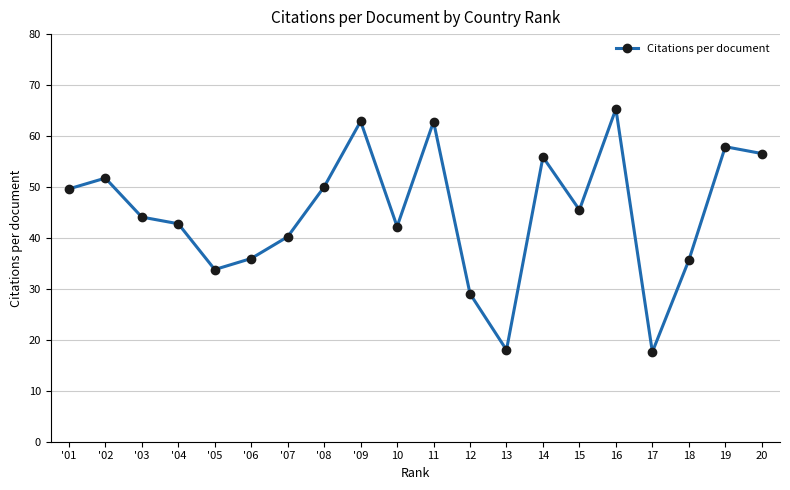

Which category has the highest value across all series?

16